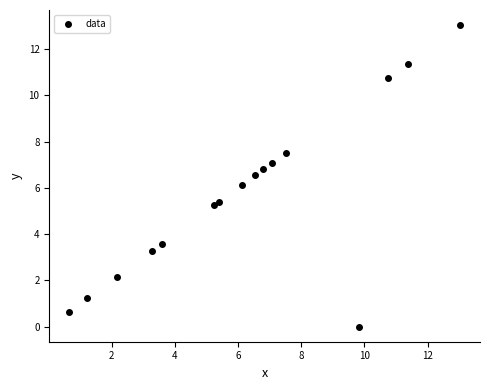

What is the range of Y values (max minus min)?

13.0